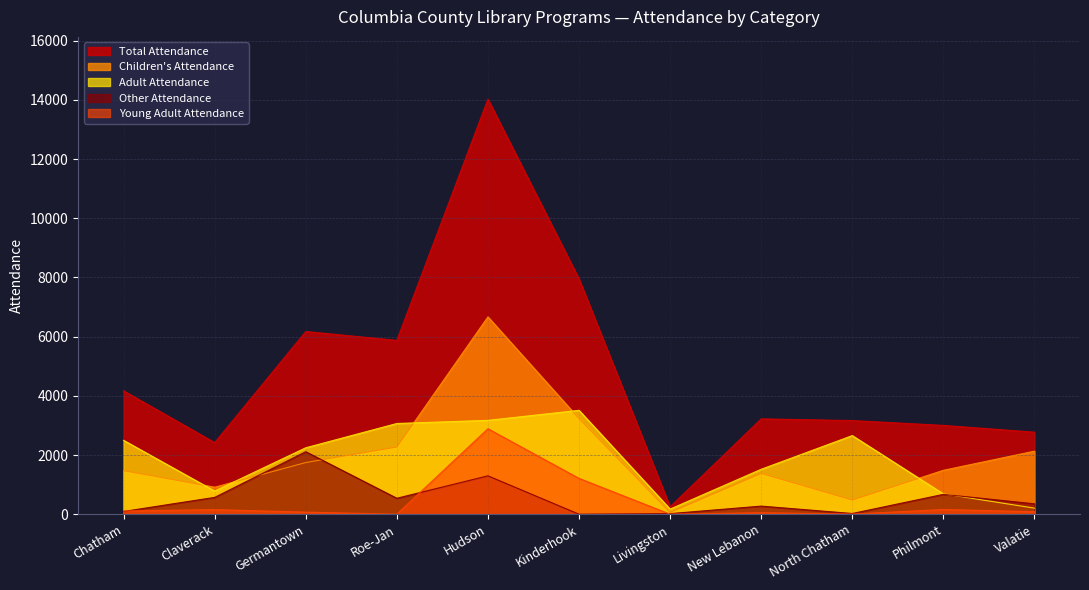

Which series has the largest total across all categories?

Total Attendance